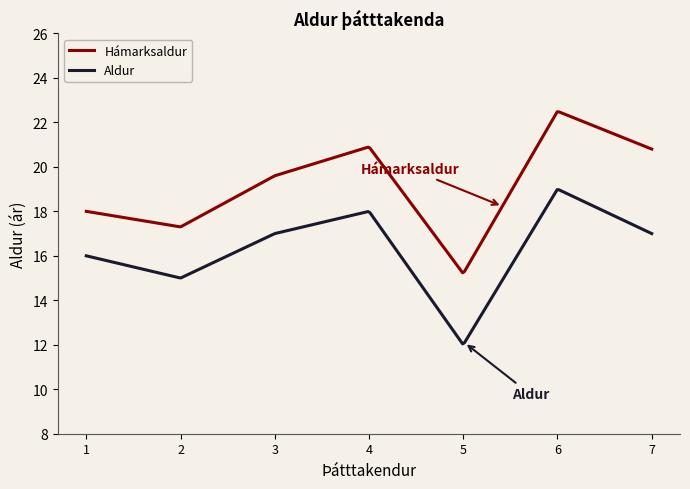

Rank the series by their maximum value, from highest to lowest.

Hámarksaldur, Aldur